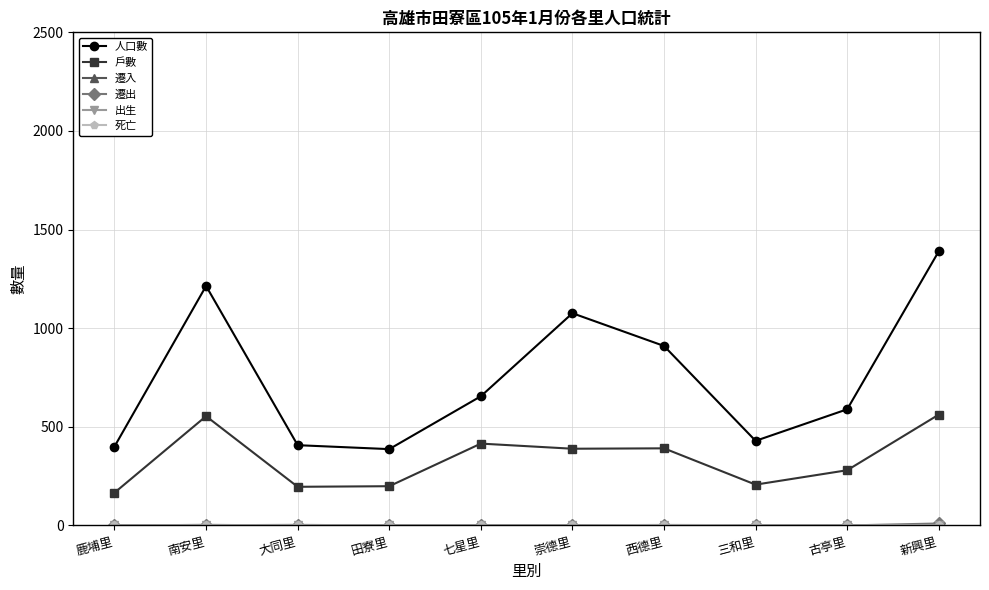

What is the maximum value for 戶數?

562